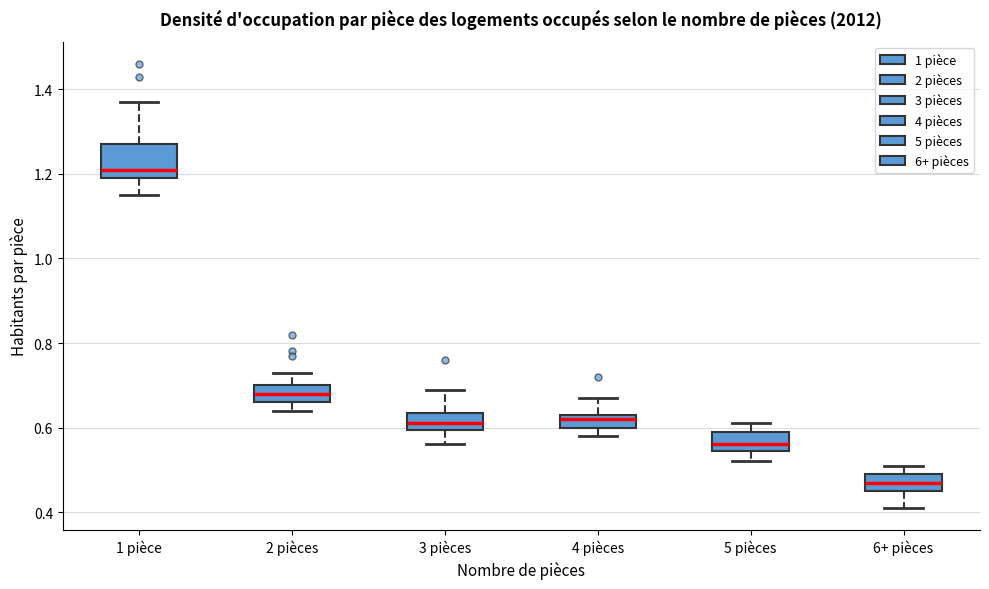

Which box has the highest median line?

1 pièce